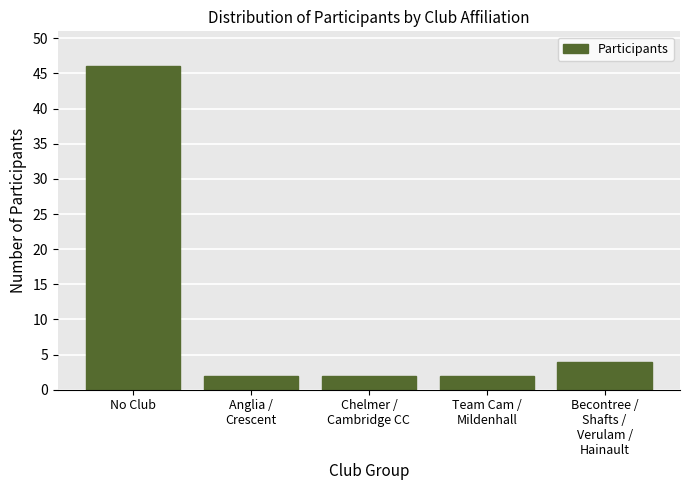

Reading left to right, what are all the values shown in this chart?

46	2	2	2	4